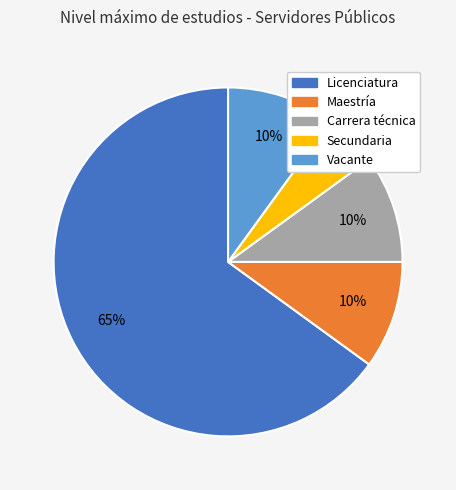

To the nearest percent, what percentage of the pie is Vacante?

10%